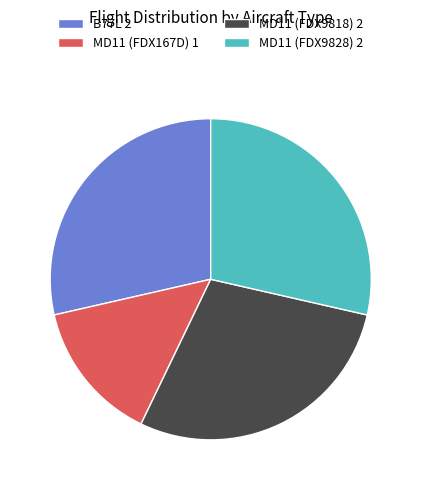

Which category has the smallest portion of the pie?

MD11 (FDX167D)